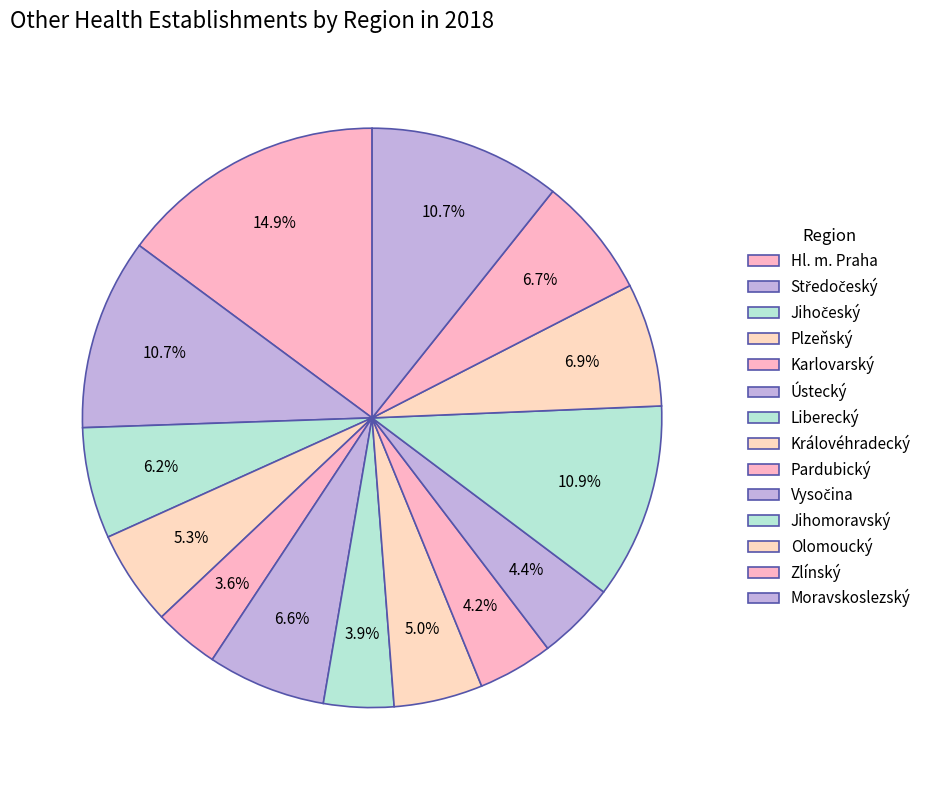

Between Vysočina and Jihomoravský, which is larger?

Jihomoravský